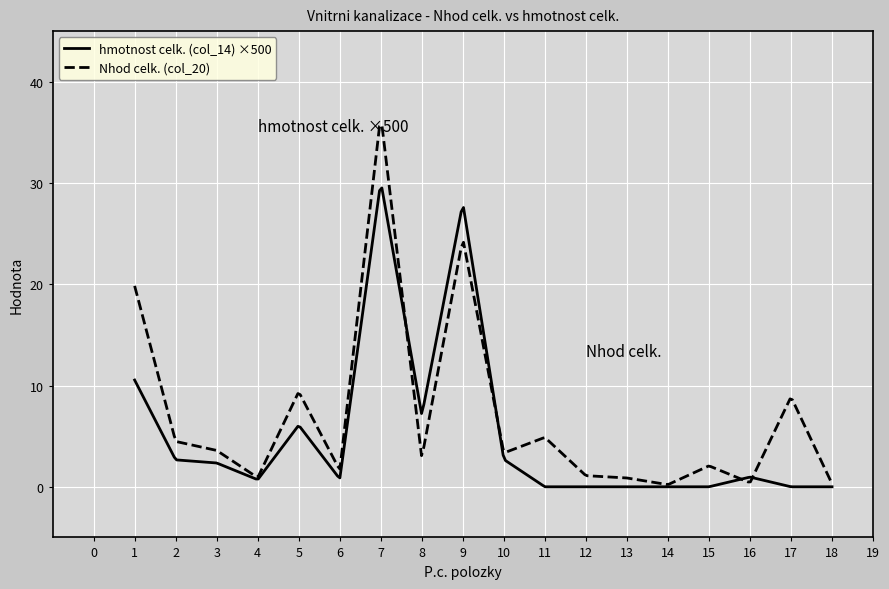

Does the chart display data point markers on the line(s)?

No